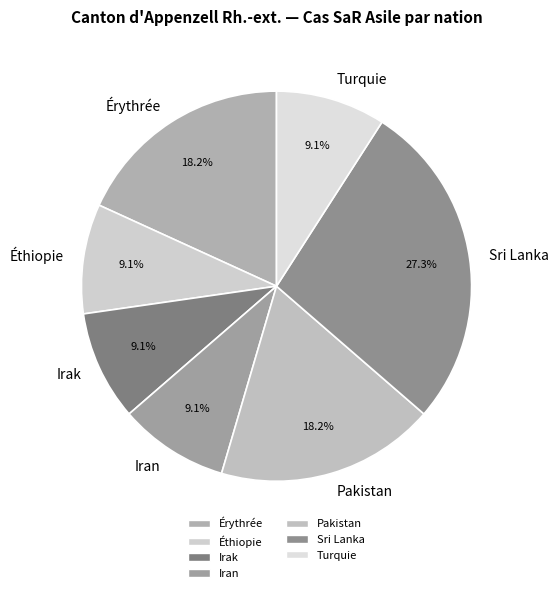

The Turquie slice represents 9% of the pie. True or false?

True